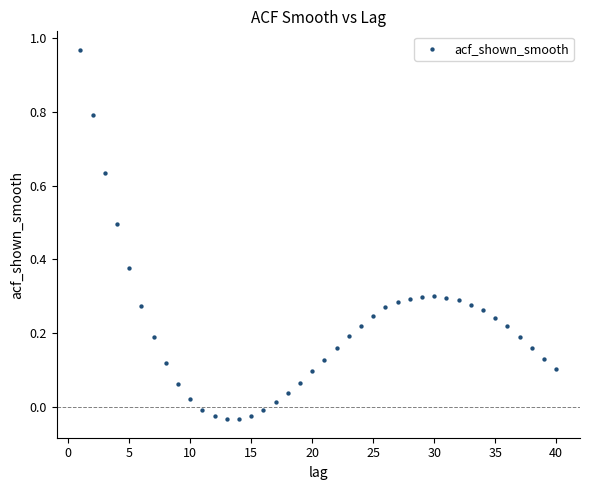

What is the range of X values (max minus min)?

39.0